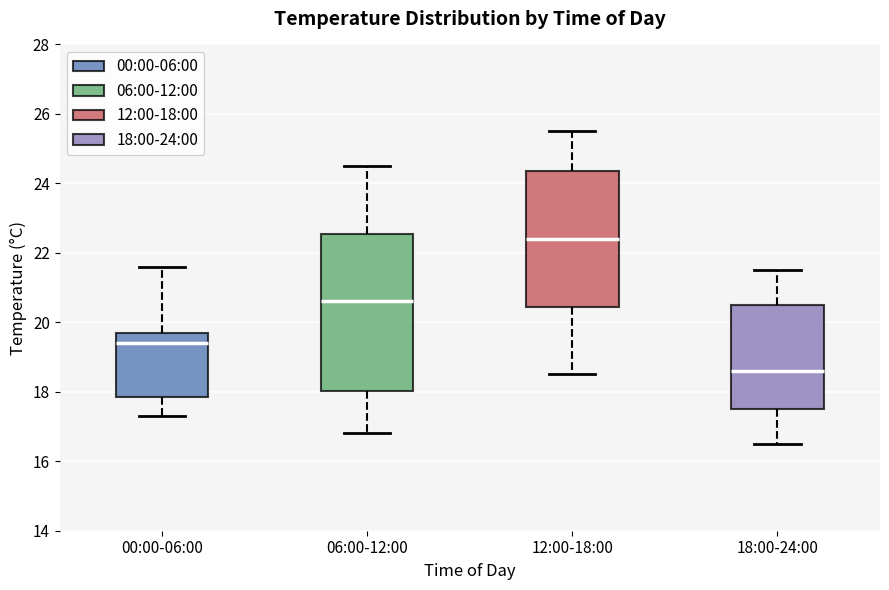

Which box has the lowest median line?

18:00-24:00